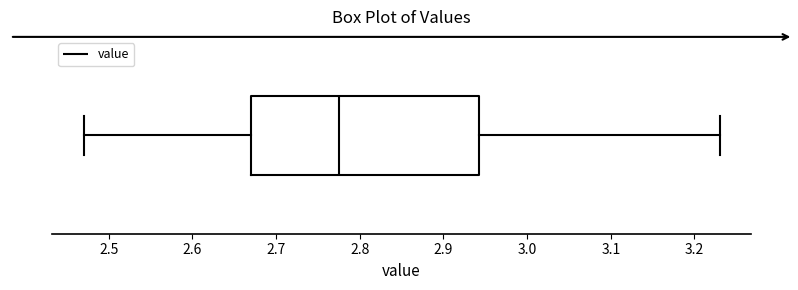

Transcribe this box plot: give where the median line is, the range the box spans, and where the two whiskers end, as read against the x-axis. The values are not printed on the chart, so give them approximately, as read against the axis.

median 2.78, box 2.67 to 2.94, whiskers 2.47 to 3.23